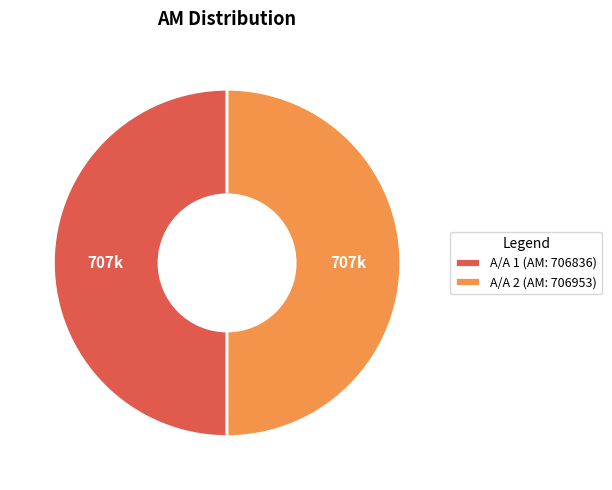

Approximately how many times larger is the value at Α/Α 1 (AM: 706836) compared to Α/Α 2 (AM: 706953)?

1.0